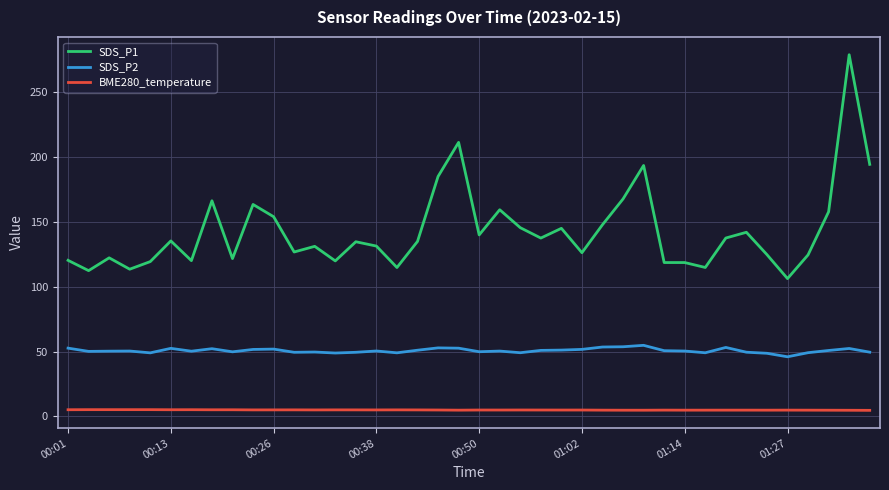

How many series are shown in this chart?

3